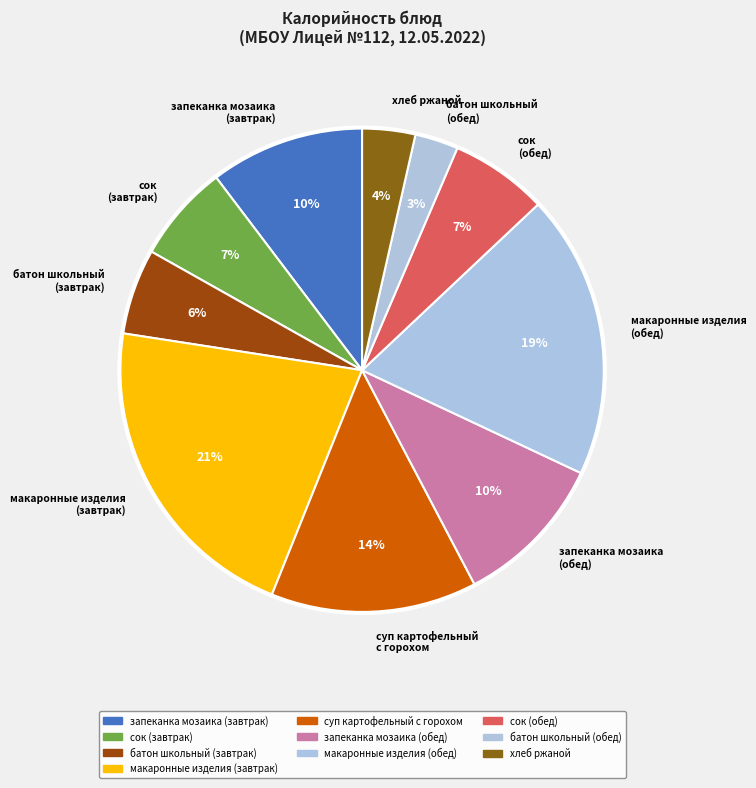

To the nearest percent, what is the difference between the largest and smallest slice percentages?

18%